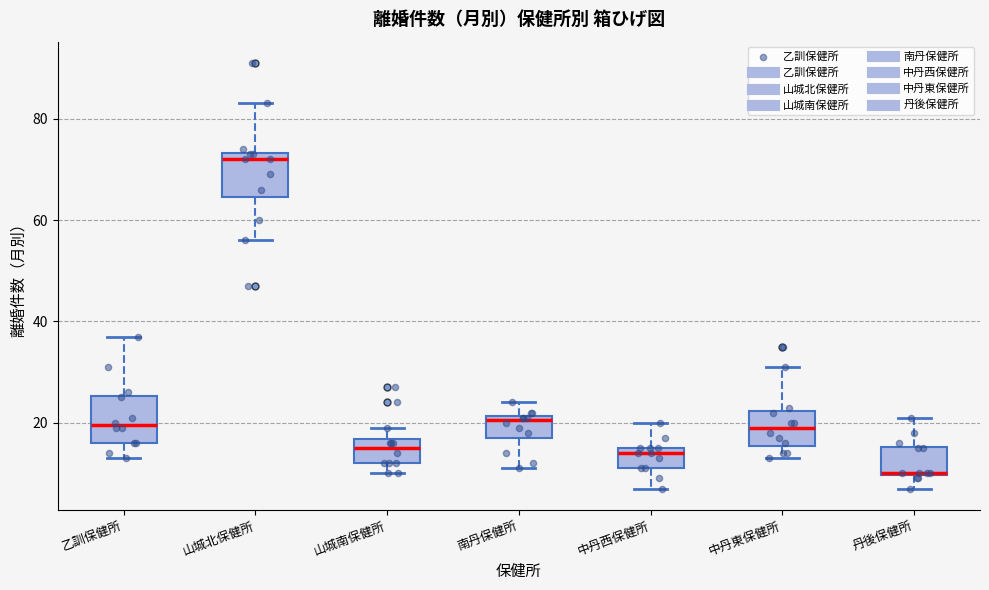

Reading left to right, transcribe this box plot: for each box, give where its median line is, the range the box spans, and where its two whiskers end, as read against the y-axis. The values are not printed on the chart, so give them approximately, as read against the axis.

乙訓保健所: median 20, box 16 to 26, whiskers 14 to 38
山城北保健所: median 72, box 64 to 74, whiskers 56 to 84
山城南保健所: median 16 (inside the box), box 12 to 16, whiskers 10 to 20
南丹保健所: median 20, box 18 to 22, whiskers 12 to 24
中丹西保健所: median 14, box 12 to 16, whiskers 8 to 20
中丹東保健所: median 20, box 16 to 22, whiskers 14 to 32
丹後保健所: median 10 (drawn on the box's lower edge), box 10 to 16, whiskers 8 to 22